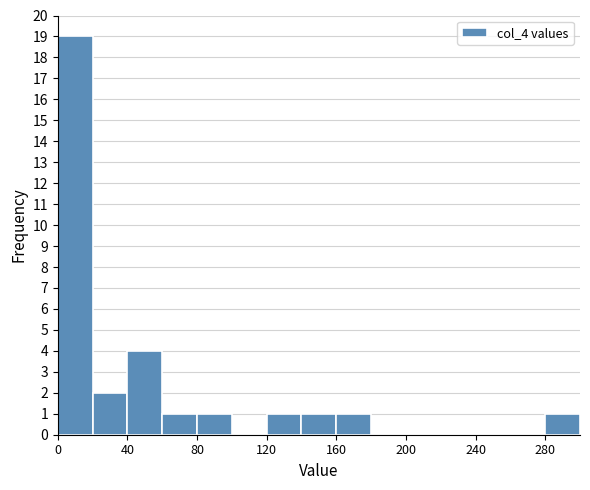

Reading left to right, transcribe this chart: for each bar, give the range it covers on the x-axis and its height. The values are not printed on the chart, so give them approximately, as read against the axis.

0 to 20: 19
20 to 40: 2
40 to 60: 4
60 to 80: 1
80 to 100: 1
100 to 120: 0
120 to 140: 1
140 to 160: 1
160 to 180: 1
180 to 200: 0
200 to 220: 0
220 to 240: 0
240 to 260: 0
260 to 280: 0
280 to 300: 1